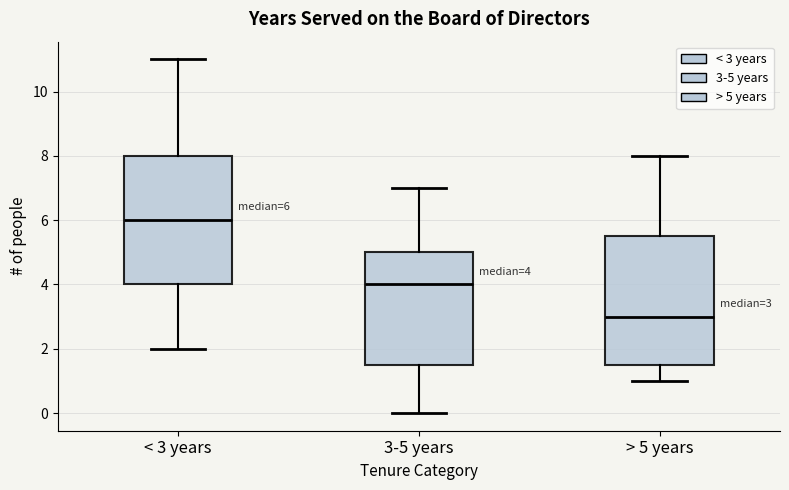

Which box's median line is the lowest?

> 5 years